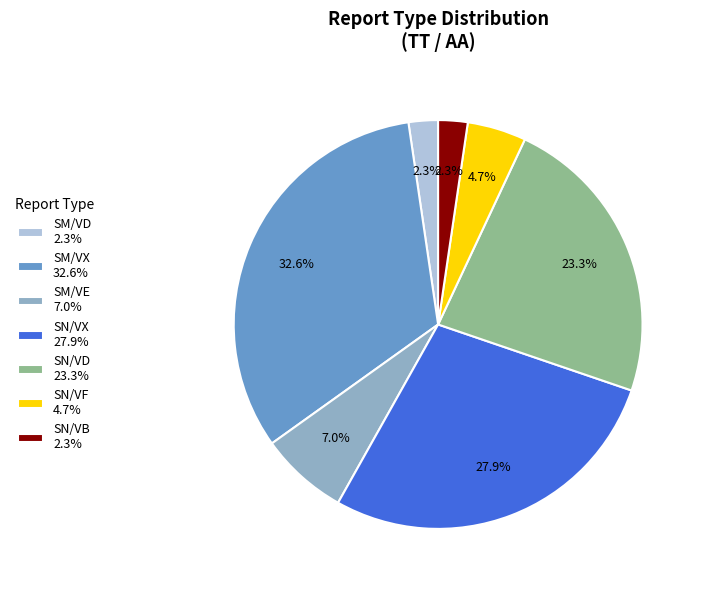

Which slice is the largest?

SM/VX 32.6%